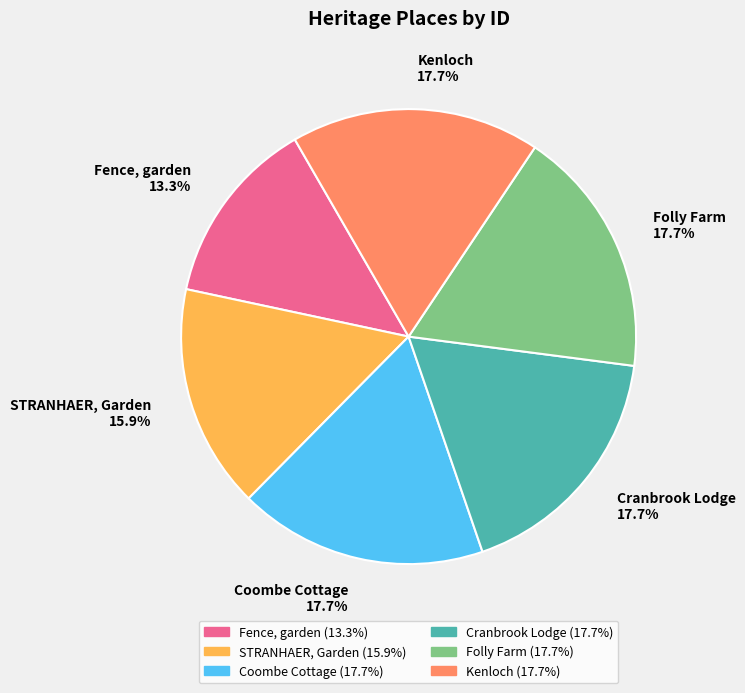

Is there a majority slice in this chart?

No